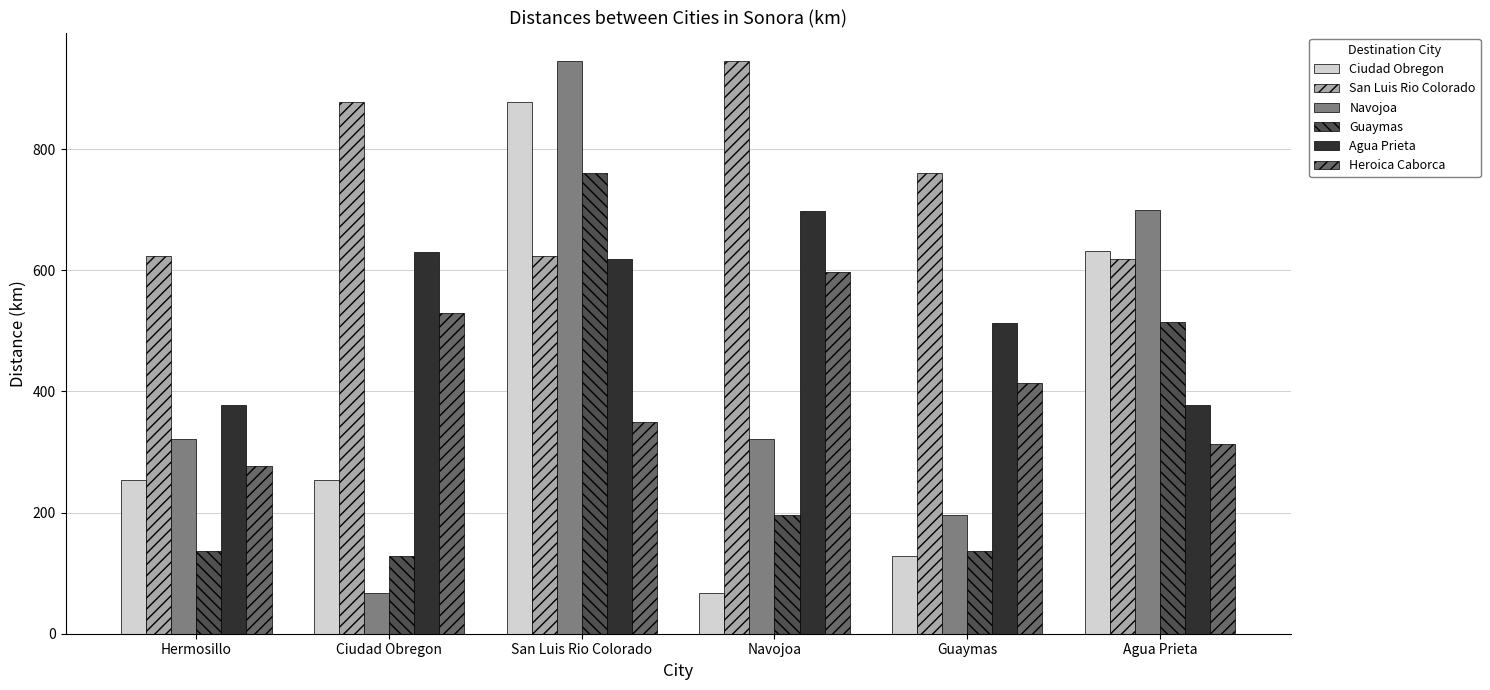

What is the maximum value shown in the chart?

945